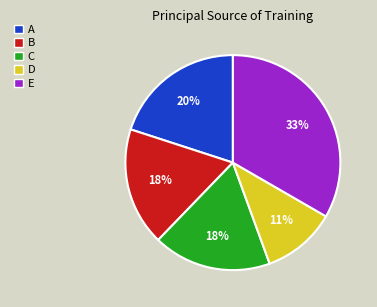

True or false: B accounts for 18% of the total.

True